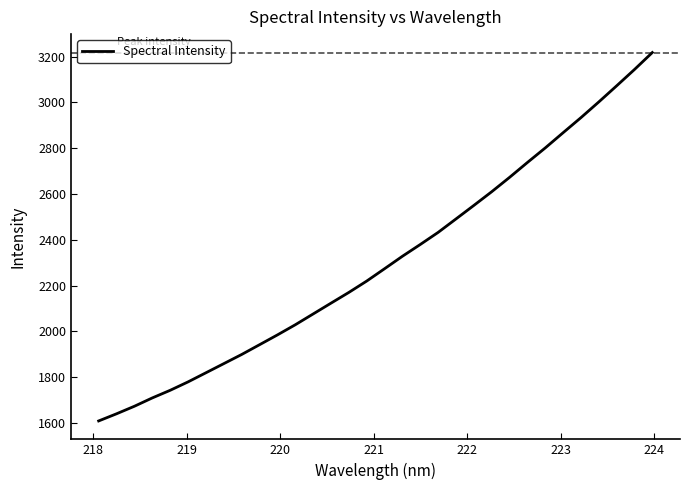

What is the difference between the maximum and minimum values?

1608.6